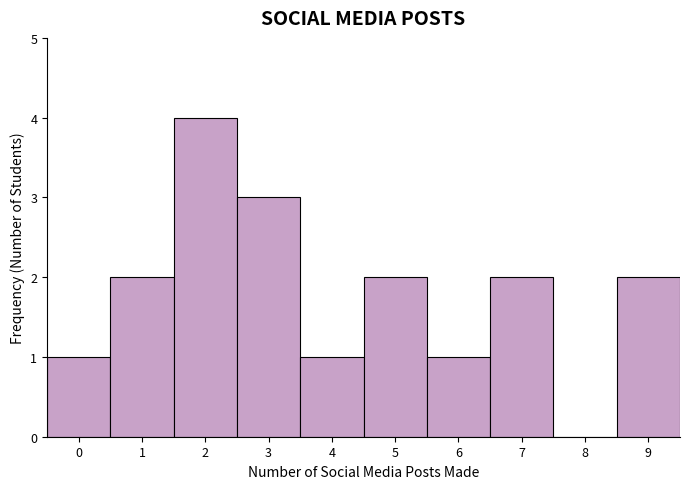

Reading left to right, list every bar in this chart as the range it spans on the x-axis followed by its height. The values are not printed on the chart, so give them approximately, as read against the axis.

-0.5 to 0.5: 1
0.5 to 1.5: 2
1.5 to 2.5: 4
2.5 to 3.5: 3
3.5 to 4.5: 1
4.5 to 5.5: 2
5.5 to 6.5: 1
6.5 to 7.5: 2
7.5 to 8.5: 0
8.5 to 9.5: 2